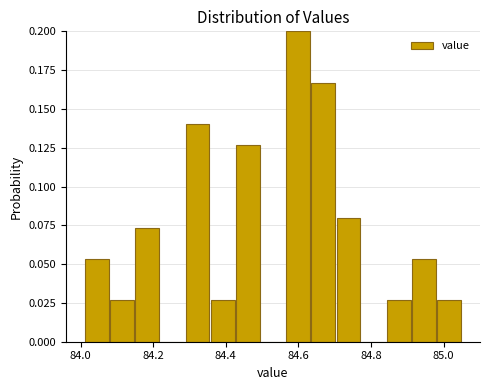

Around what value on the x-axis is the tallest bar? Give the approximate position of its centre, as read against the axis.

84.60